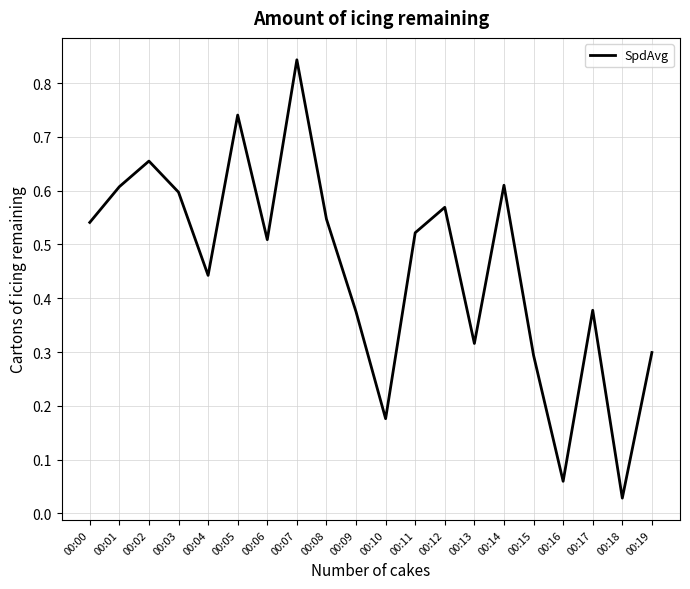

Which category has the lowest value across all series?

00:18